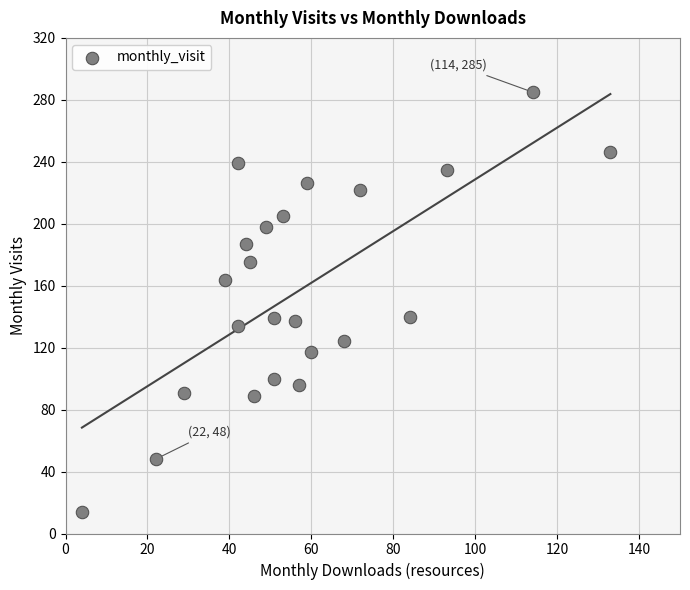

What is the range of X values (max minus min)?

129